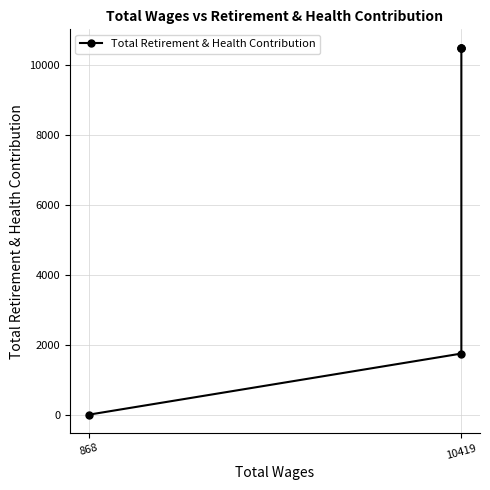

What is the greatest value displayed?

10503